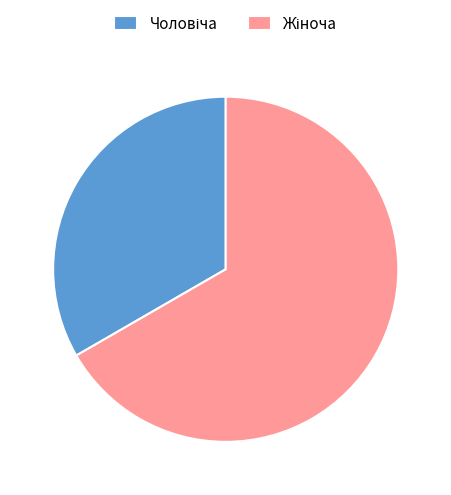

Count the number of slices in the pie.

2